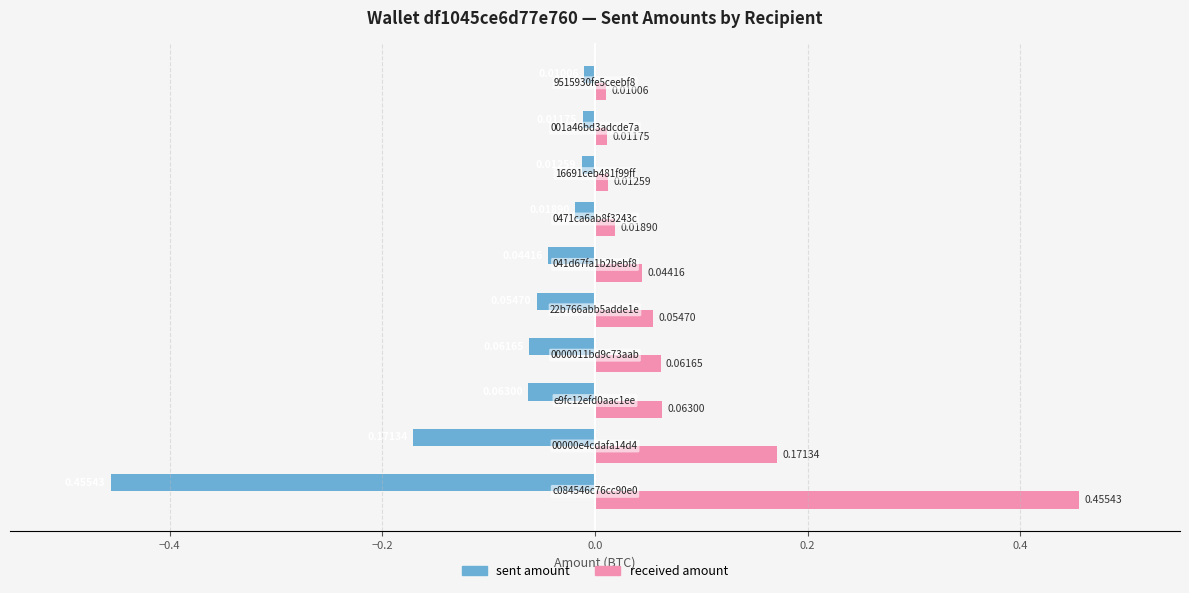

Rank the series by their average value, from lowest to highest.

sent amount, received amount